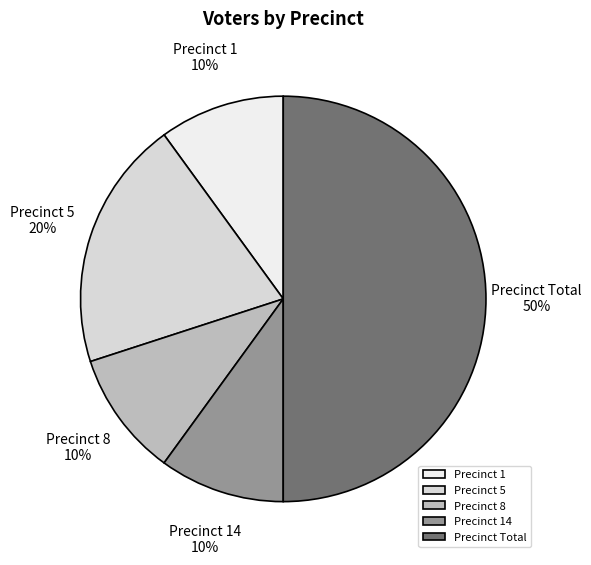

To the nearest percent, what percentage of the pie is Precinct 8?

10%